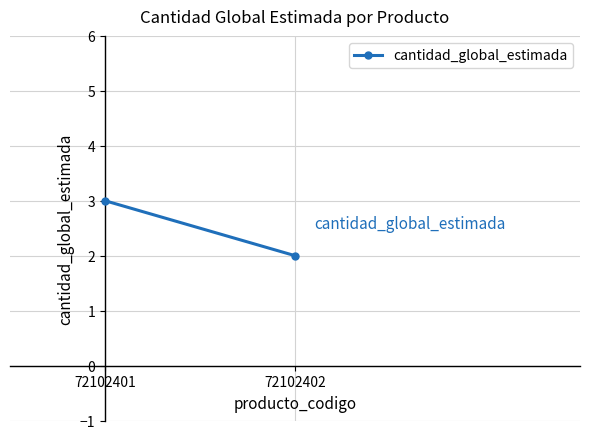

What is the change in value from 72102401 to 72102402?

-1